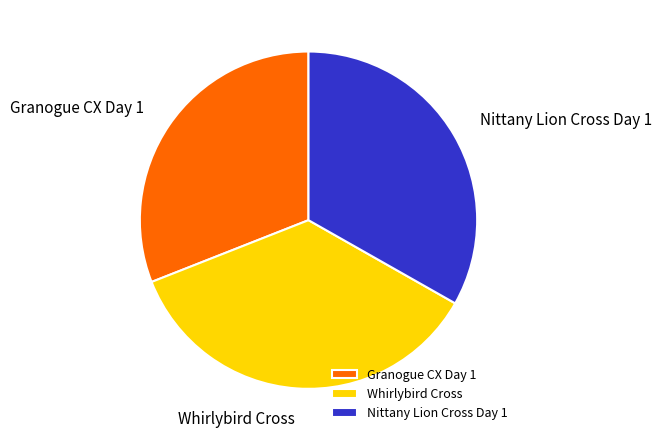

Do Nittany Lion Cross Day 1 and Granogue CX Day 1 together represent more than half of the pie?

Yes